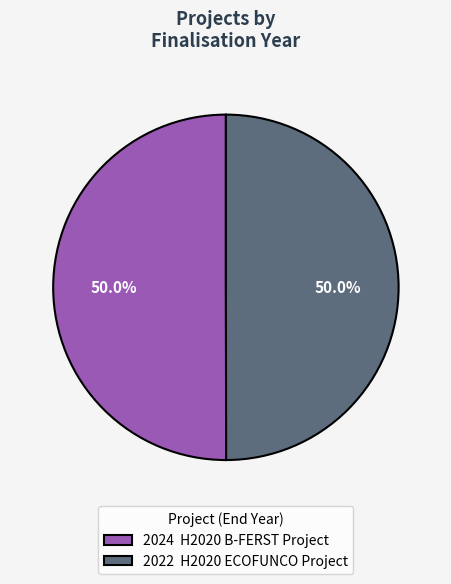

Approximately how many times larger is the value at 2022 H2020 ECOFUNCO Project compared to 2024 H2020 B-FERST Project?

1.0